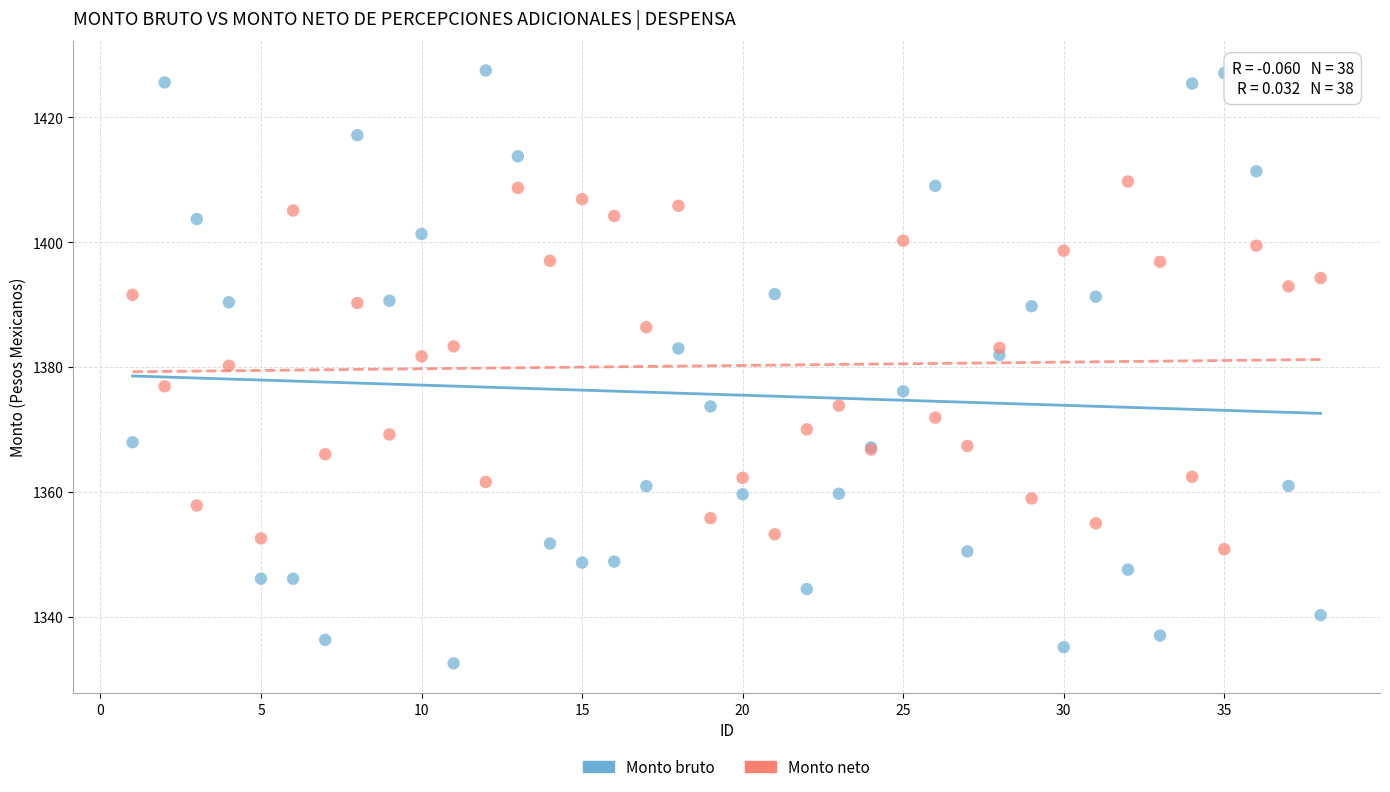

Which series contains the lowest Y value?

Monto bruto